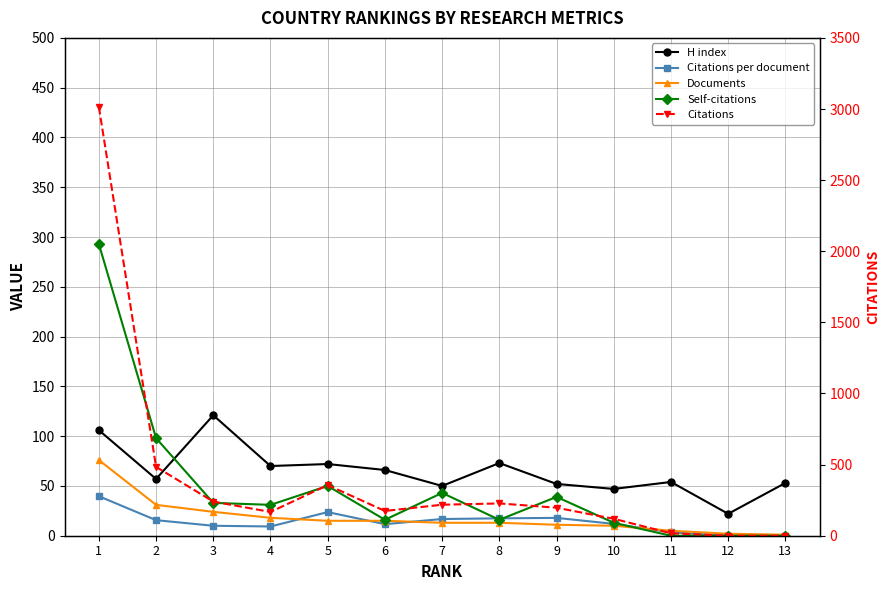

Read the Self-citations value at 8.

16.0